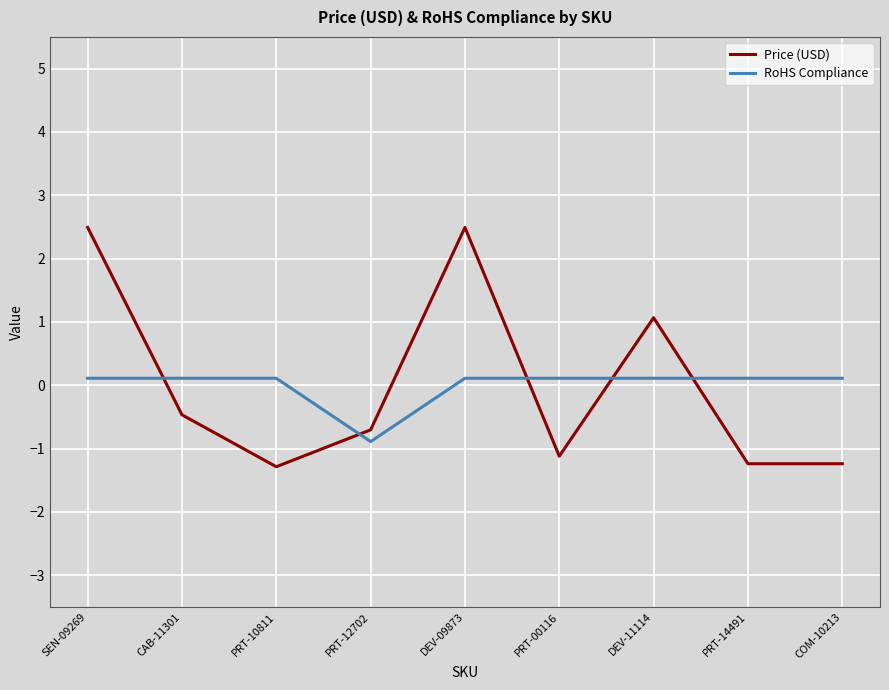

Where does the Price (USD) series first go above 0?

SEN-09269